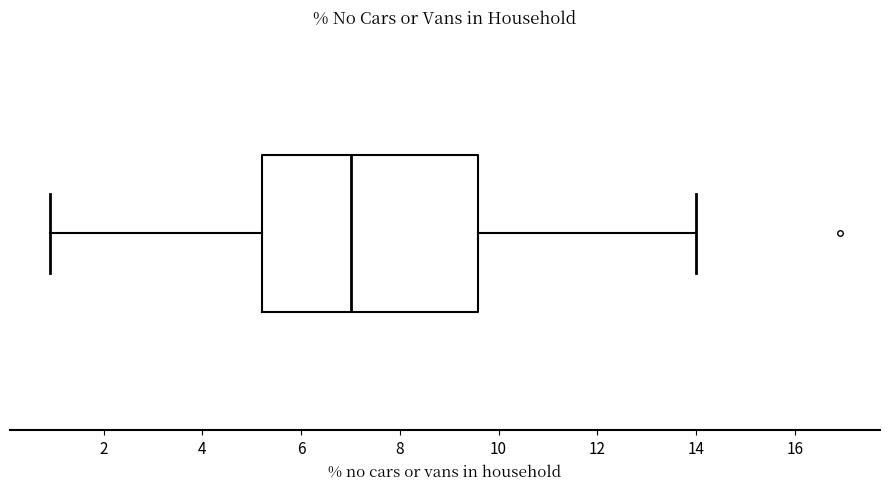

Transcribe this box plot: give where the median line is, the range the box spans, and where the two whiskers end, as read against the x-axis. The values are not printed on the chart, so give them approximately, as read against the axis.

median 7.0, box 5.2 to 9.6, whiskers 1.0 to 14.0